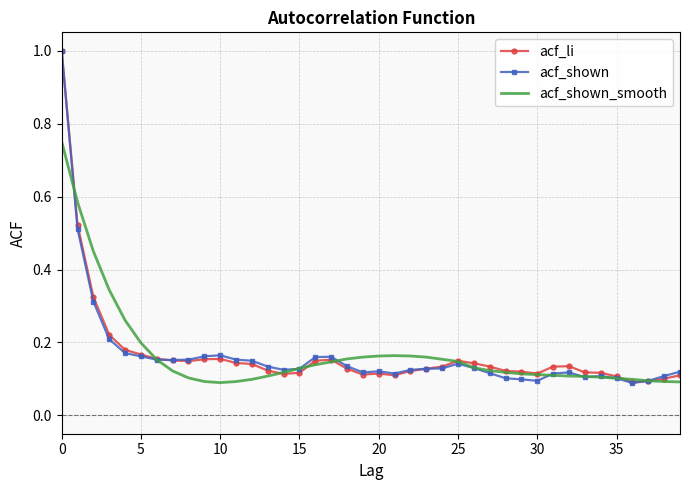

What is the highest value of the acf_shown series?

1.0